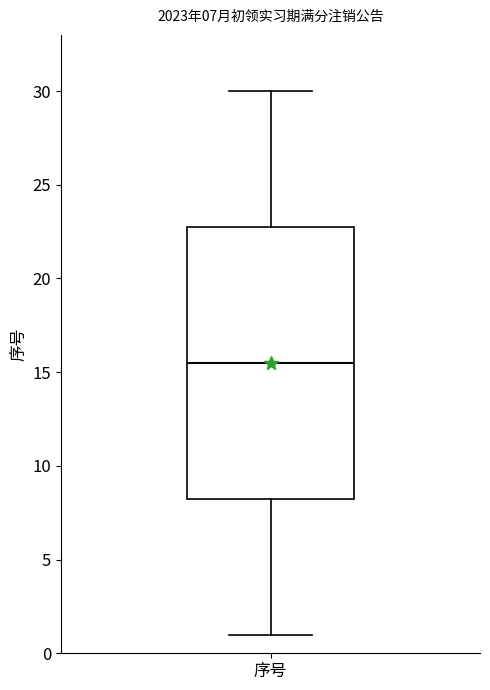

Transcribe this box plot: give where the median line is, the range the box spans, and where the two whiskers end, as read against the y-axis. The values are not printed on the chart, so give them approximately, as read against the axis.

median 15.5, box 8.5 to 23.0, whiskers 1.0 to 30.0